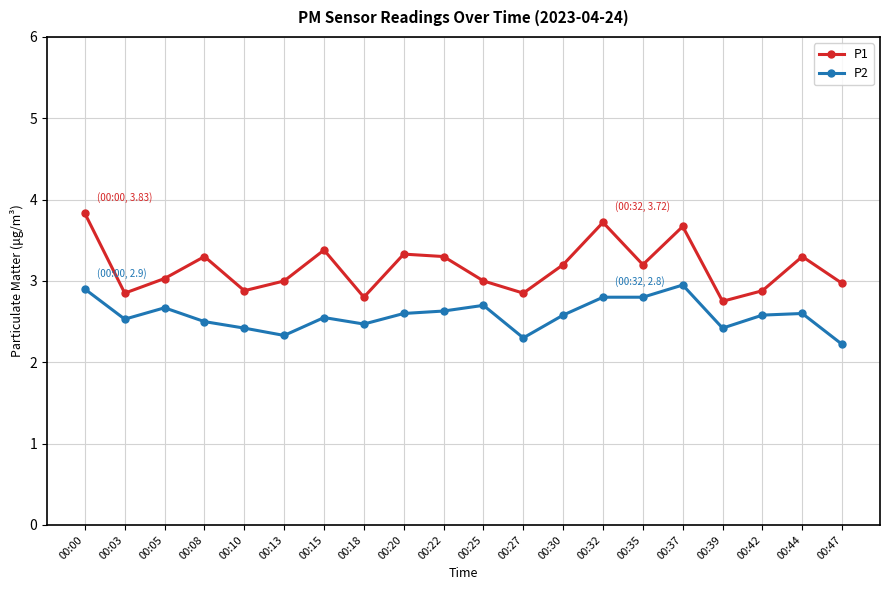

What is the difference between the maximum and minimum values in the P2 series?

0.7